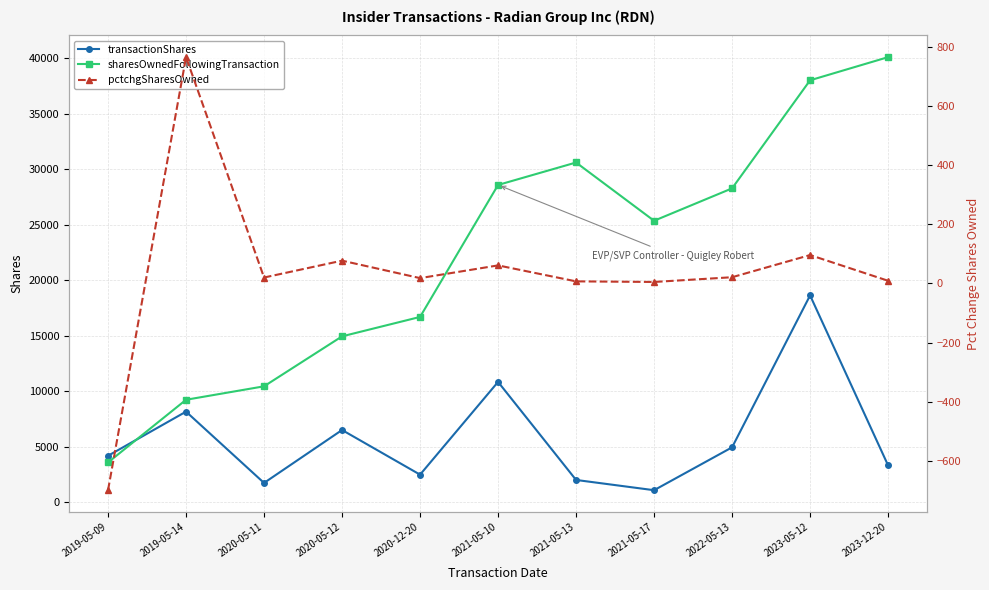

At how many categories does at least one series exceed 29170?

3